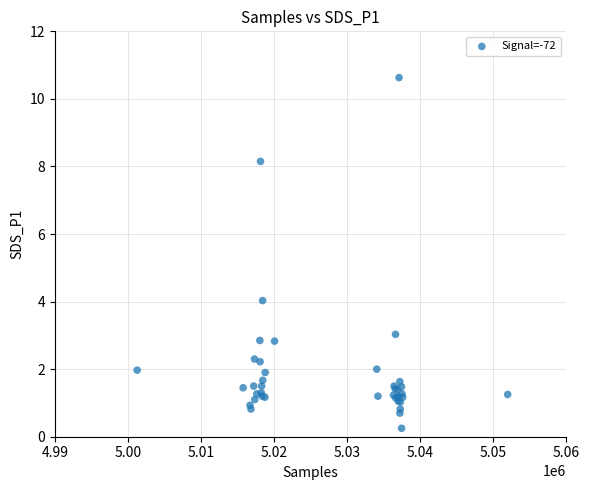

What Y value in the scatter plot is closest to 5?

4.0